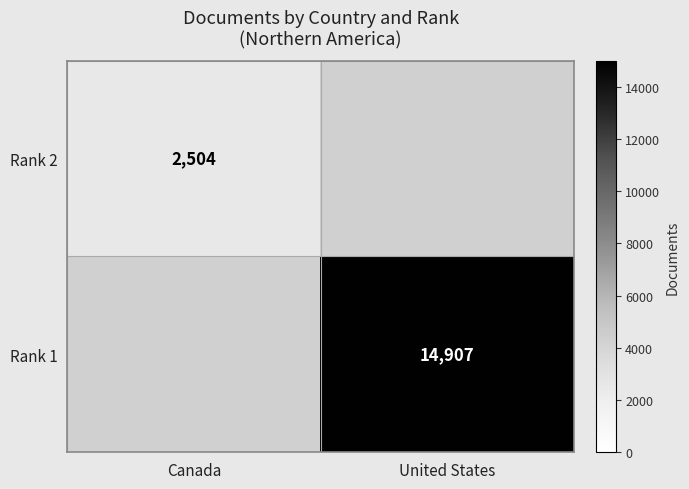

True or false: Rank 2 has a value of 2504 at Canada.

True